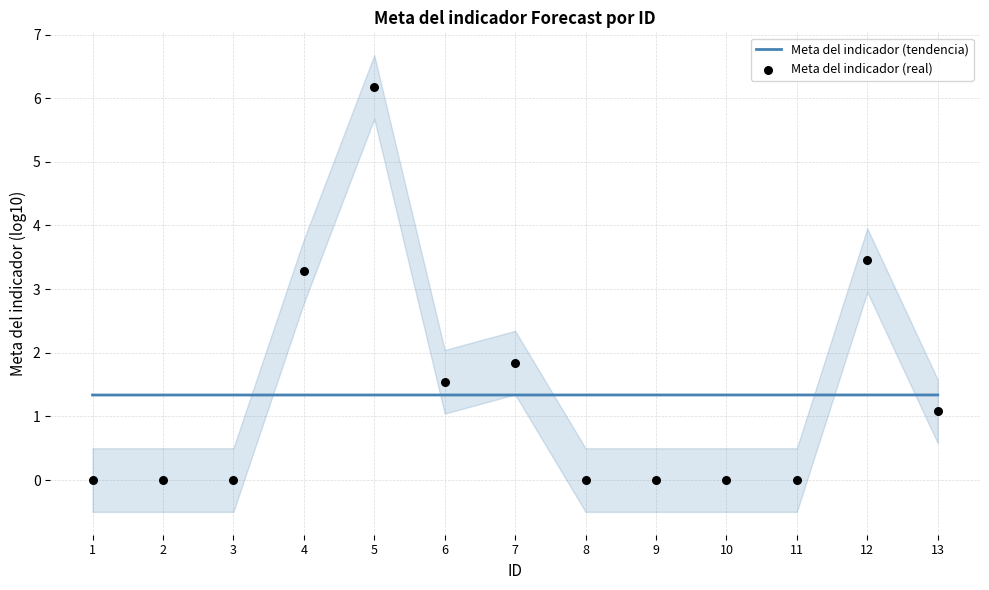

Which series has the largest total across all categories?

Meta del indicador (tendencia)